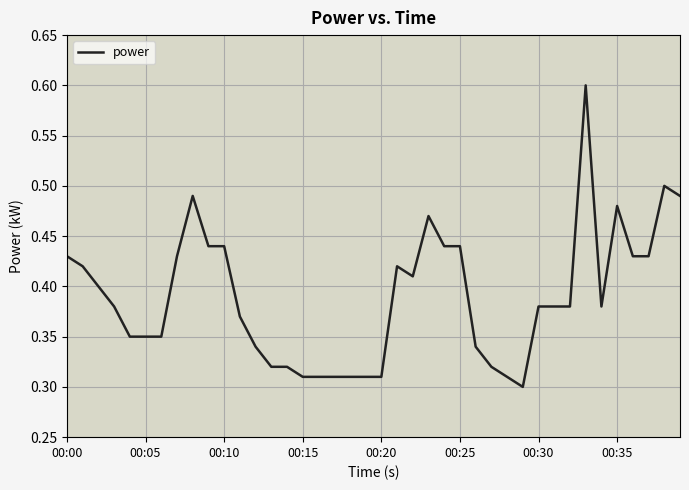

What is the greatest value displayed?

0.6